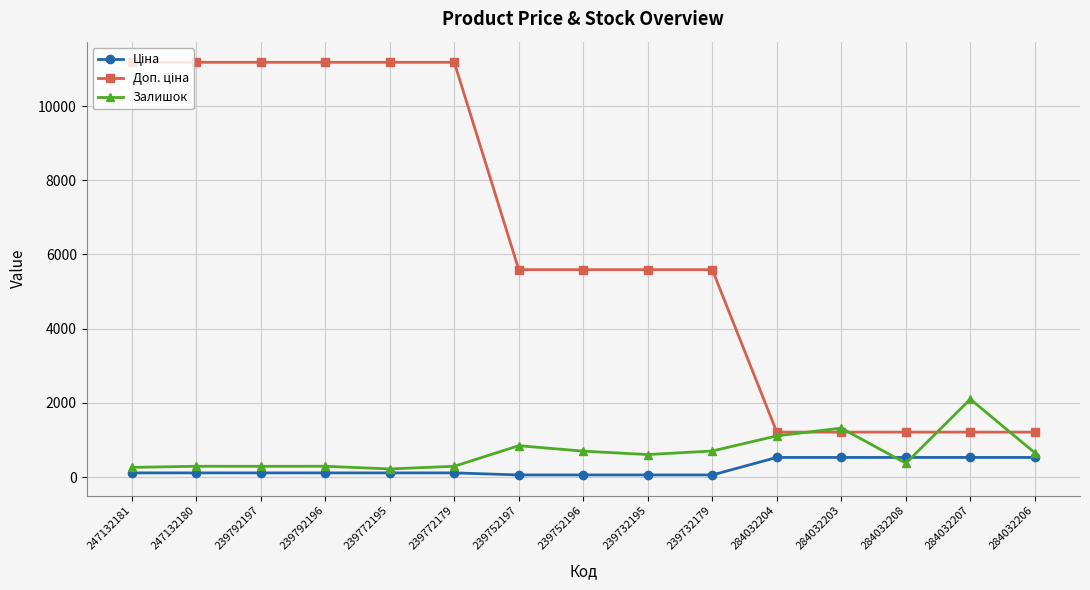

The Залишок series shows 698.0 at 239752196. True or false?

True